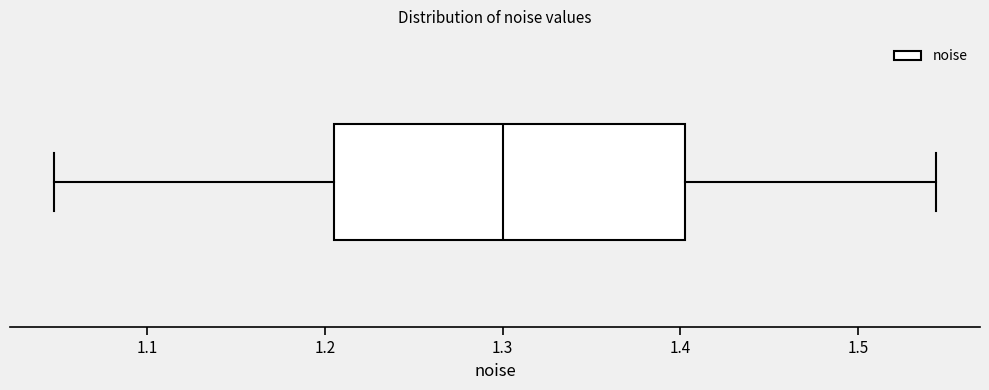

Transcribe this box plot: give where the median line is, the range the box spans, and where the two whiskers end, as read against the x-axis. The values are not printed on the chart, so give them approximately, as read against the axis.

median 1.30, box 1.21 to 1.40, whiskers 1.05 to 1.54